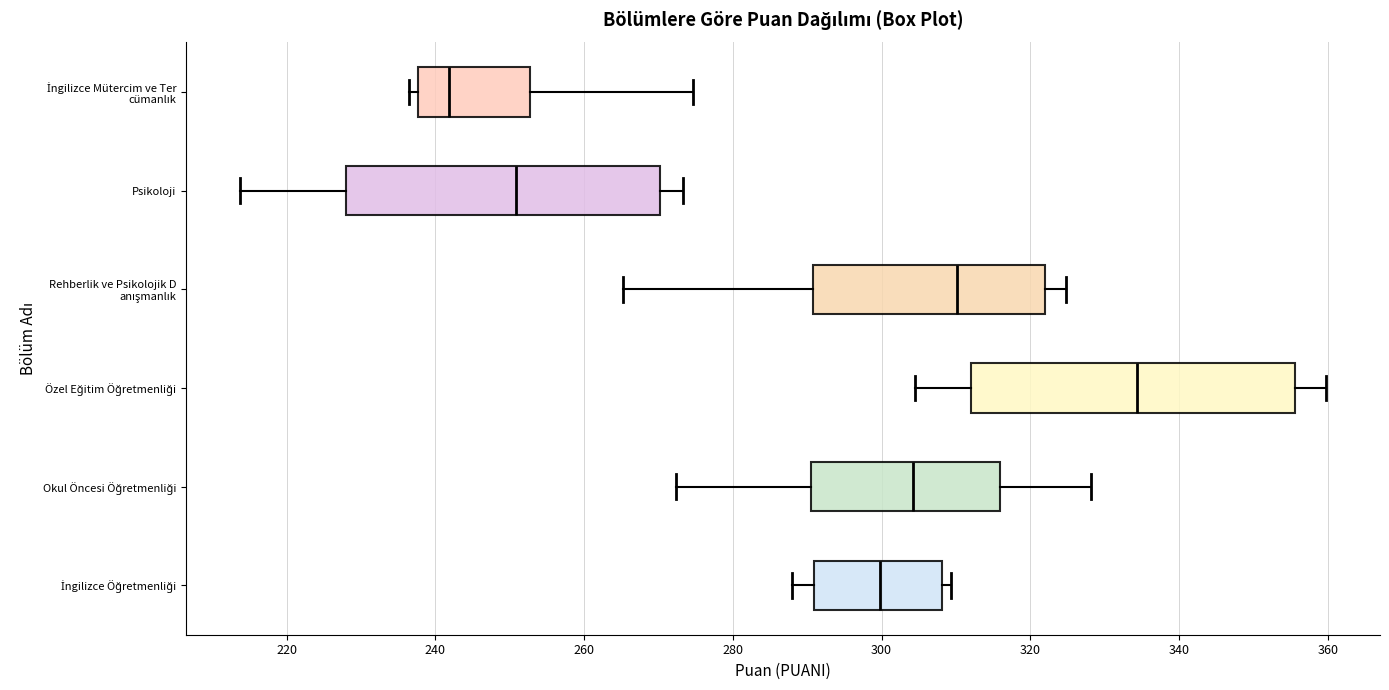

Which box's median line is the furthest to the right?

Özel Eğitim Öğretmenliği